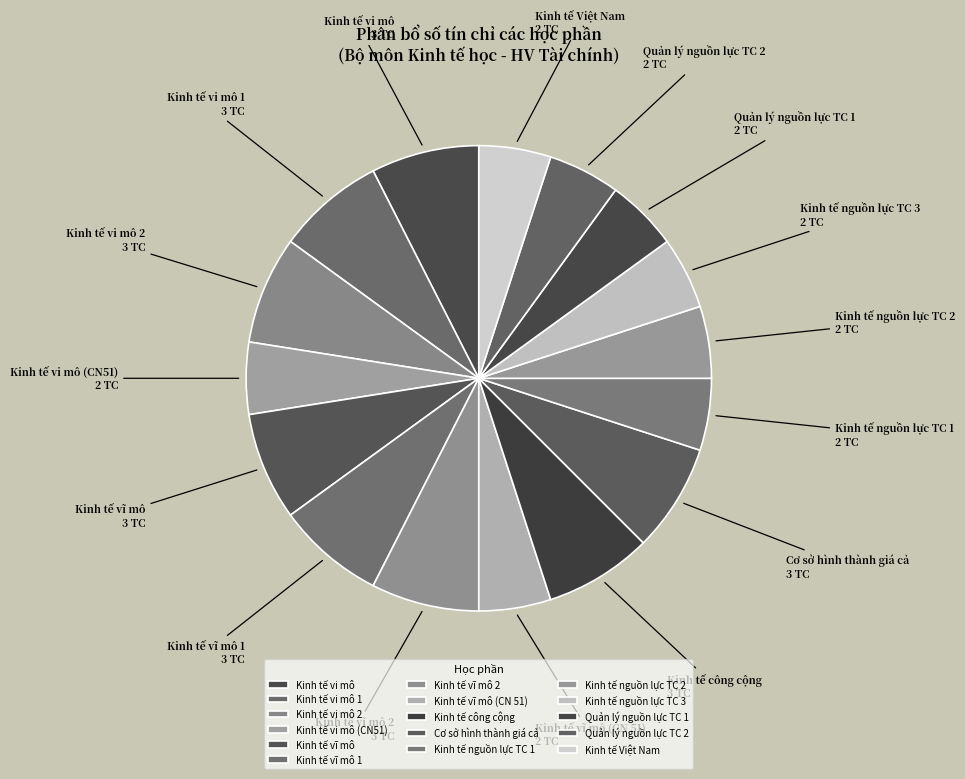

Do Kinh tế vi mô 1 and Cơ sở hình thành giá cả together represent more than half of the pie?

No